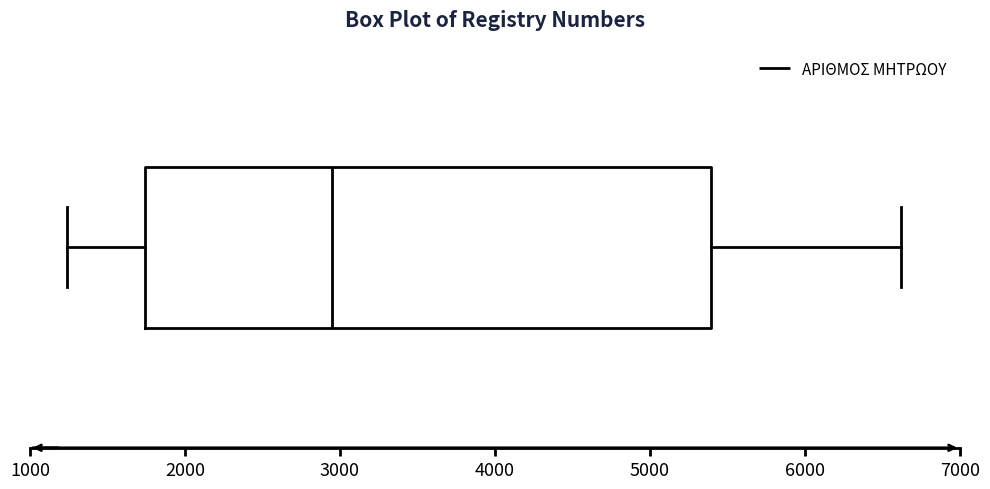

Read this box plot against the x-axis: the position of the median line, the range covered by the box, and the ends of both whiskers. The values are not printed on the chart, so give them approximately, as read against the axis.

median 2900, box 1700 to 5400, whiskers 1200 to 6600